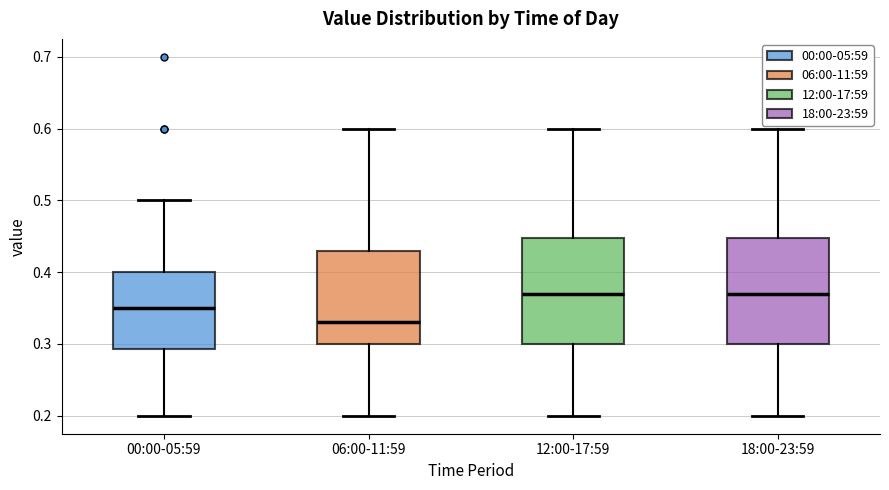

Which box's median line is the lowest?

06:00-11:59